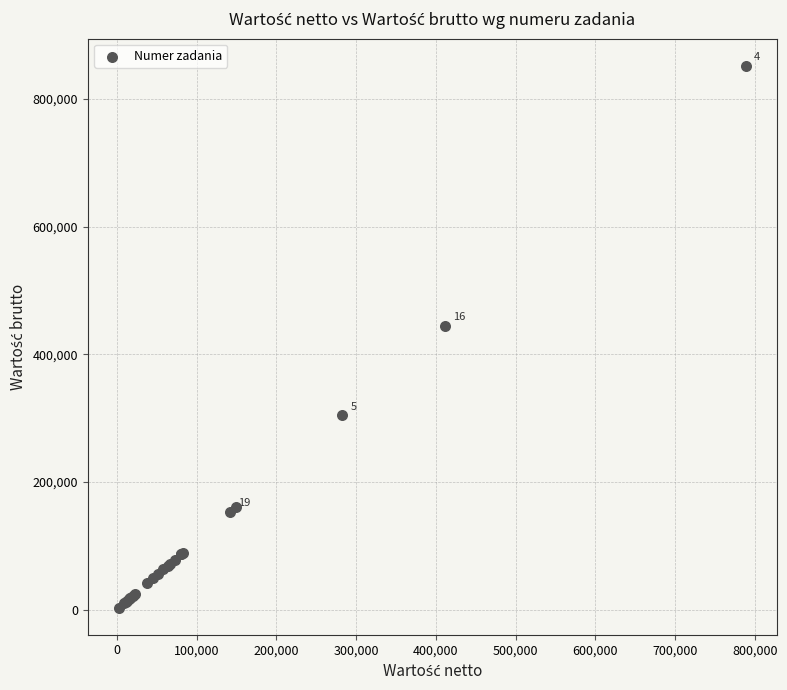

What Y value in the scatter plot is closest to 427394?

444520.5